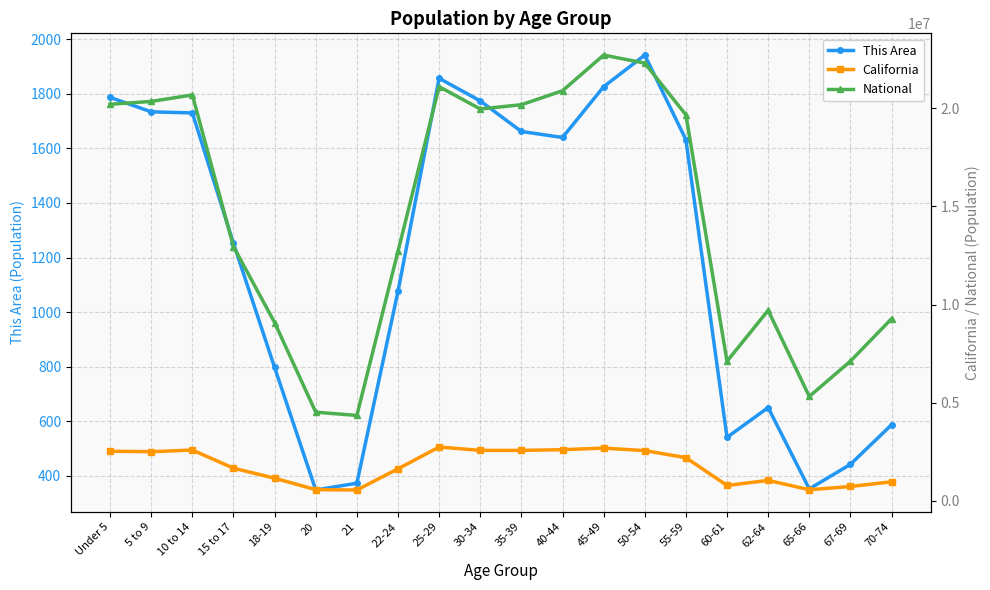

What is the spread (max minus min) of values at 22-24?

12711500